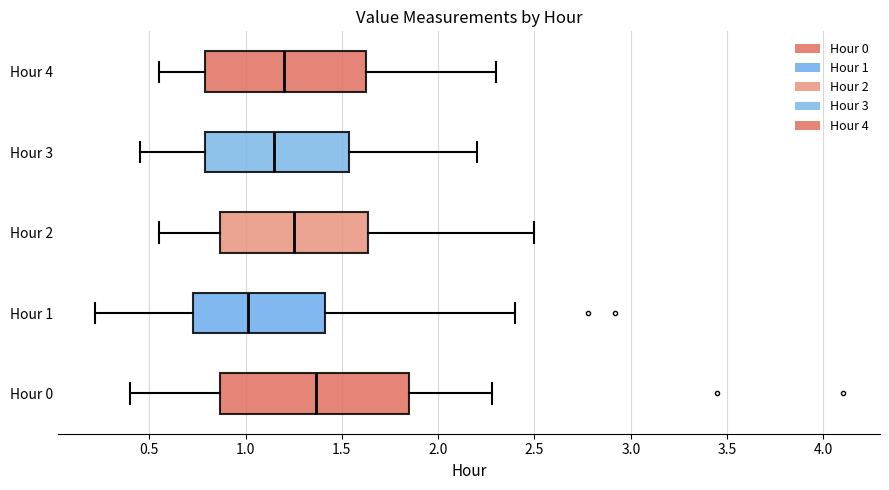

Reading bottom to top, read every box against the x-axis: the position of its median line, the range the box covers, and the ends of its whiskers. The values are not printed on the chart, so give them approximately, as read against the axis.

Hour 0: median 1.35, box 0.85 to 1.85, whiskers 0.40 to 2.30
Hour 1: median 1.00, box 0.75 to 1.40, whiskers 0.20 to 2.40
Hour 2: median 1.25, box 0.85 to 1.65, whiskers 0.55 to 2.50
Hour 3: median 1.15, box 0.80 to 1.55, whiskers 0.45 to 2.20
Hour 4: median 1.20, box 0.80 to 1.65, whiskers 0.55 to 2.30